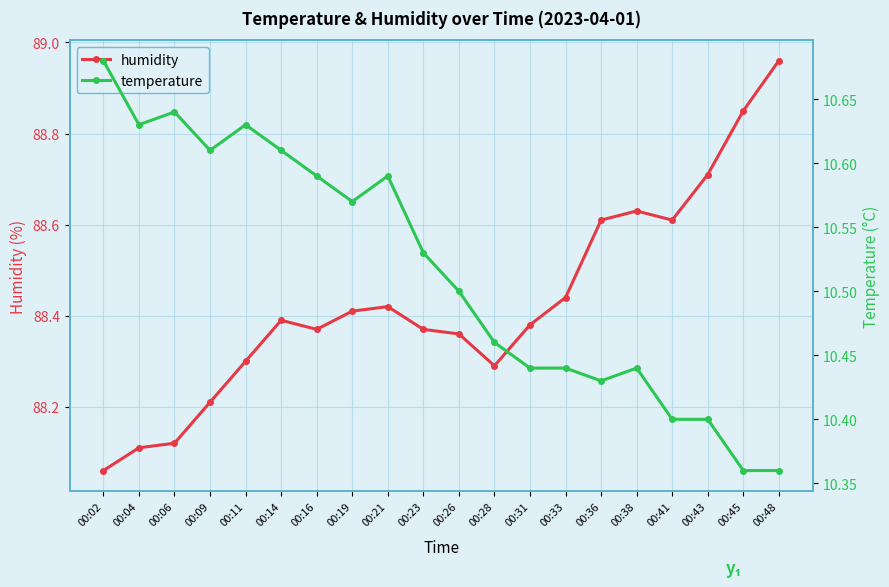

What is the sum of the humidity values at 00:19 and 00:48?

177.4